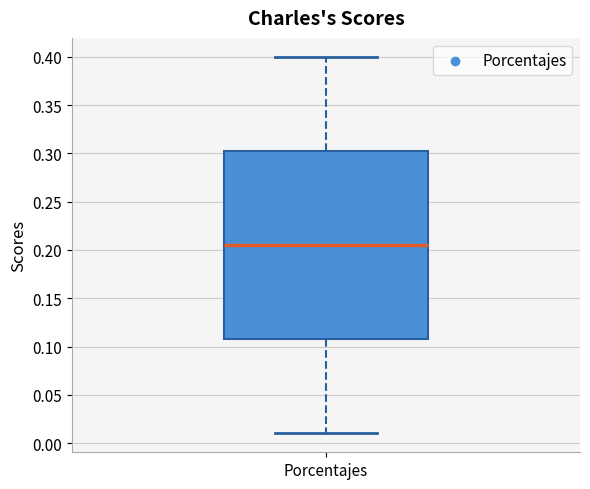

Read this box plot against the y-axis: the position of the median line, the range covered by the box, and the ends of both whiskers. The values are not printed on the chart, so give them approximately, as read against the axis.

median 0.205, box 0.110 to 0.305, whiskers 0.010 to 0.400